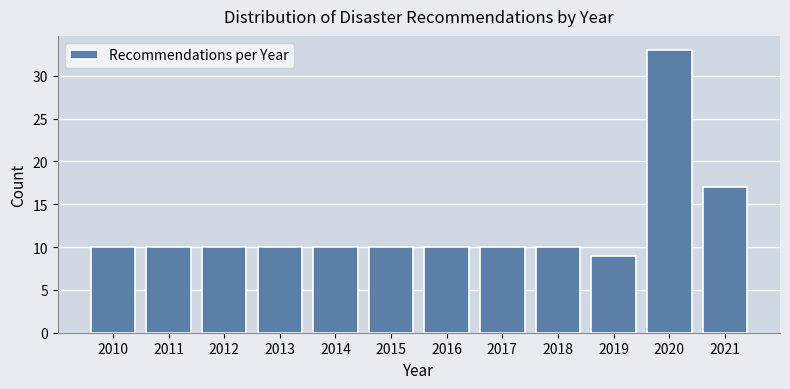

Reading left to right, list every bar in this chart as the range it spans on the x-axis followed by its height. The values are not printed on the chart, so give them approximately, as read against the axis.

2009.5 to 2010.5: 10
2010.5 to 2011.5: 10
2011.5 to 2012.5: 10
2012.5 to 2013.5: 10
2013.5 to 2014.5: 10
2014.5 to 2015.5: 10
2015.5 to 2016.5: 10
2016.5 to 2017.5: 10
2017.5 to 2018.5: 10
2018.5 to 2019.5: 9
2019.5 to 2020.5: 33
2020.5 to 2021.5: 17